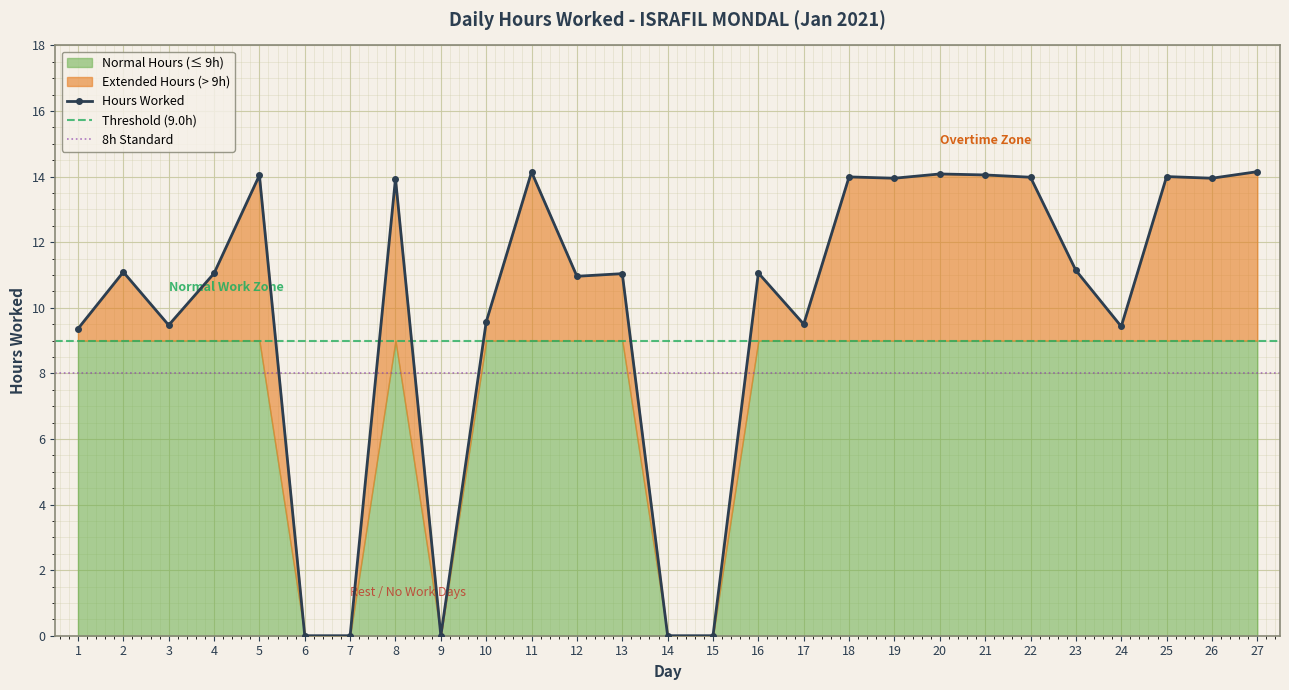

Reading left to right, transcribe all the data shown in this chart.

9.4	11.1	9.5	11.1	14.0	0.0	0.0	13.9	0.0	9.6	14.1	11.0	11.0	0.0	0.0	11.1	9.5	14.0	13.9	14.1	14.1	14.0	11.1	9.4	14.0	13.9	14.2